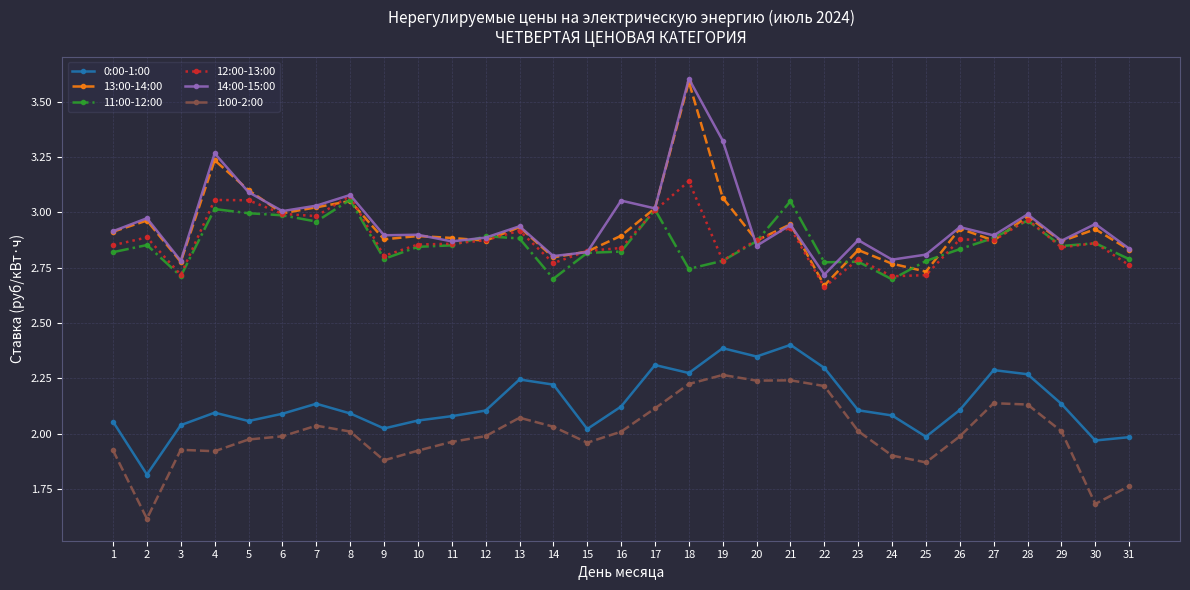

The value of 14:00-15:00 at 26 is 2.9. True or false?

True